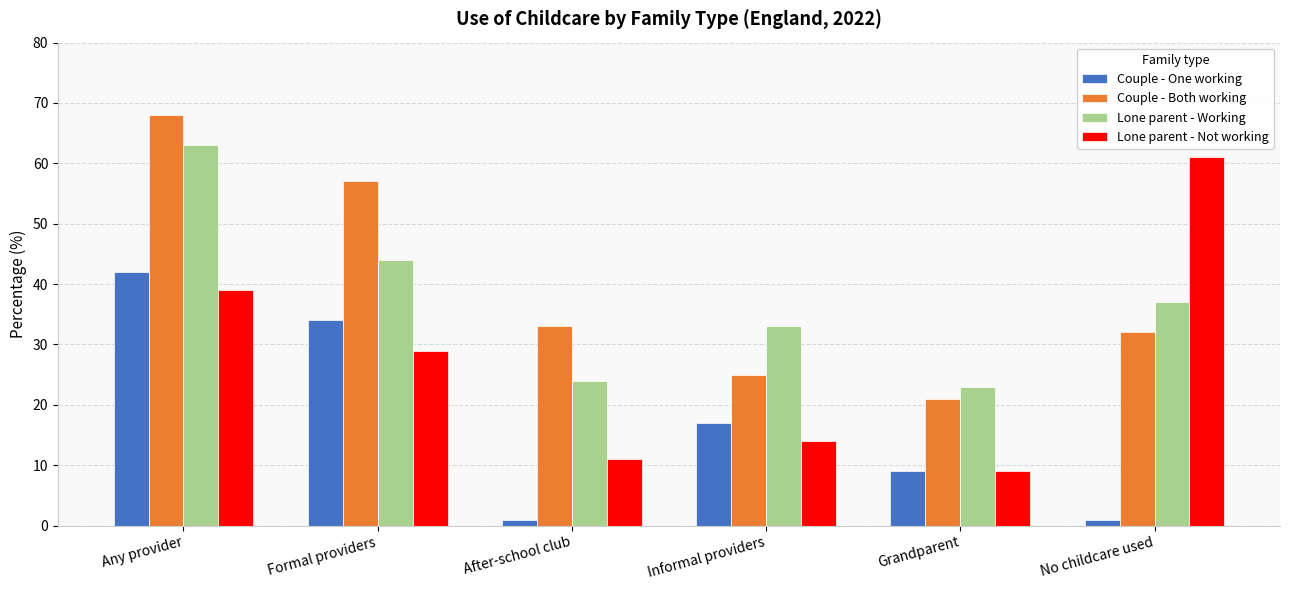

What position from the left is No childcare used?

6